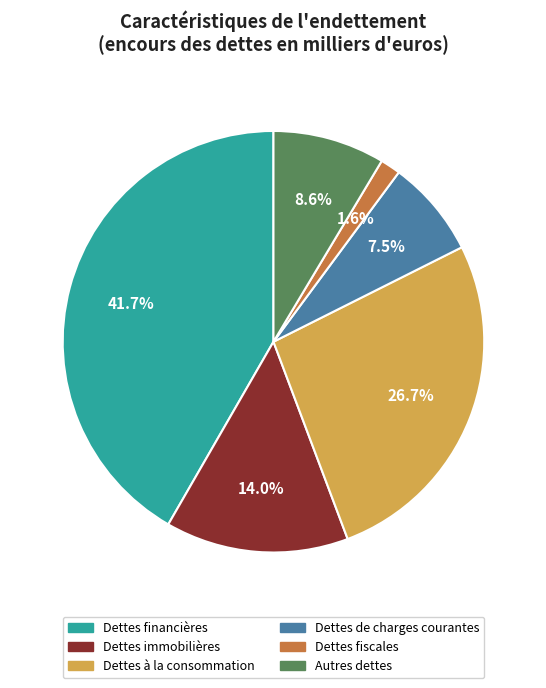

What is the ratio of the value at Dettes fiscales to the value at Dettes à la consommation?

0.1